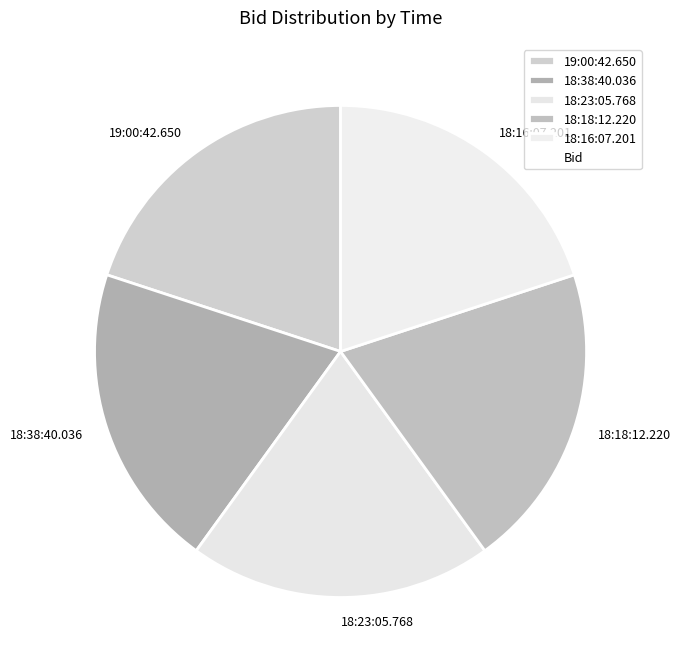

Is 18:16:07.201 the majority of the pie?

No